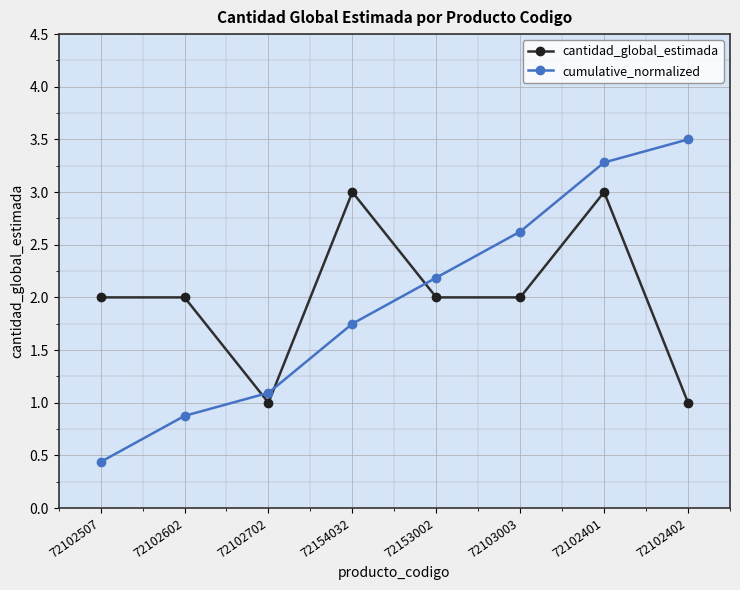

What is the label of the 7th point from the right?

72102602